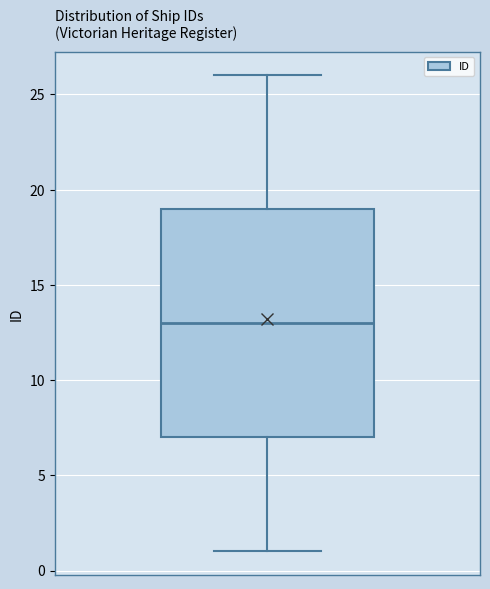

Where is the lower edge of the box on the y-axis? The values are not printed on the chart, so give them approximately, as read against the axis.

7